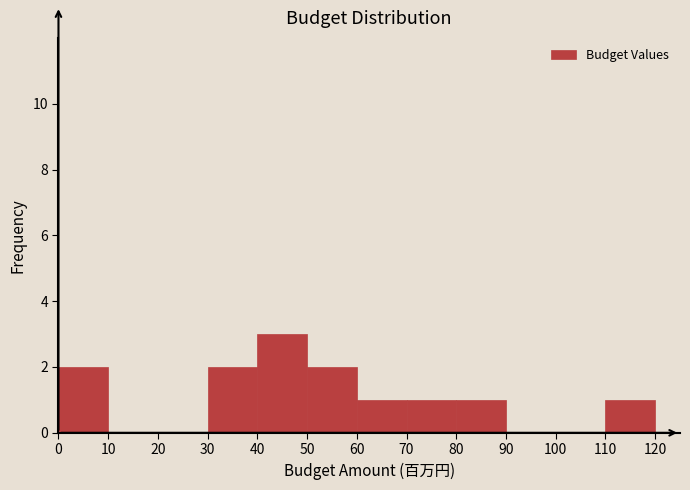

Which range on the x-axis has the tallest bar?

40 to 50